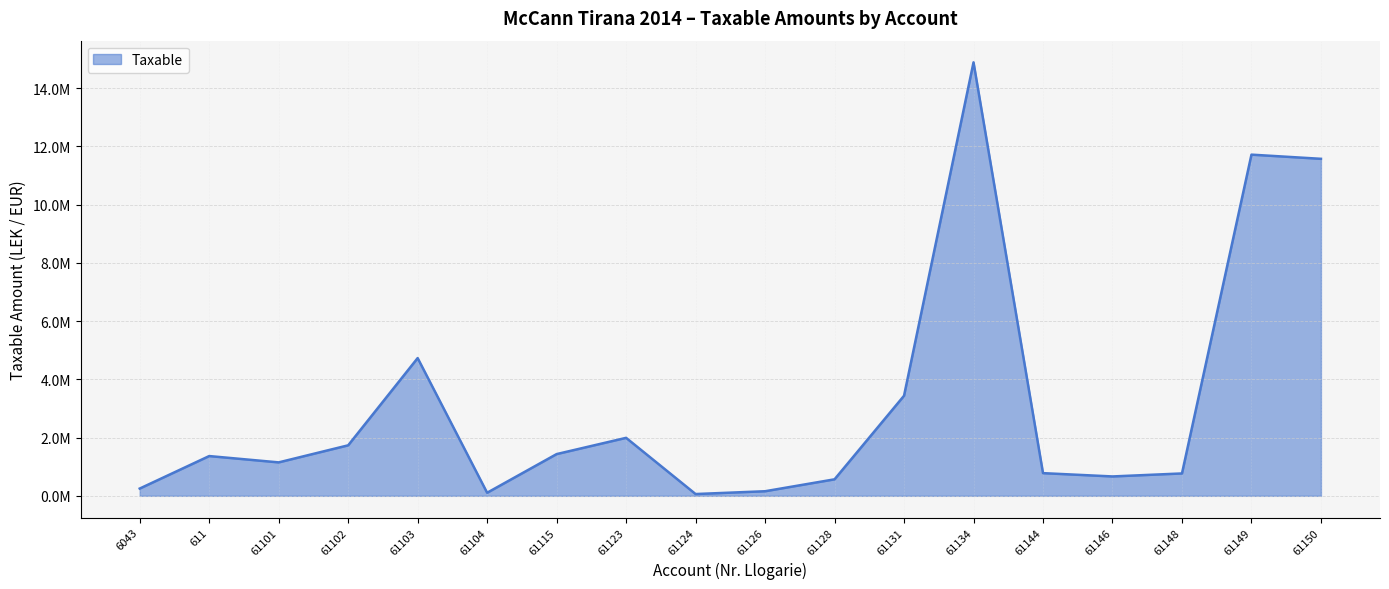

The chart shows a value of 750578.2 at 61128. True or false?

False